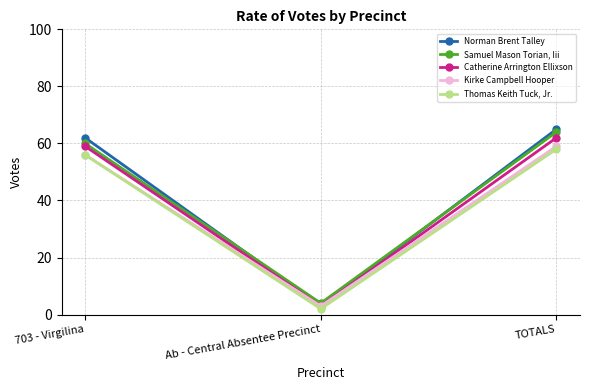

Is it true that Catherine Arrington Ellixson equals 42 at TOTALS?

False